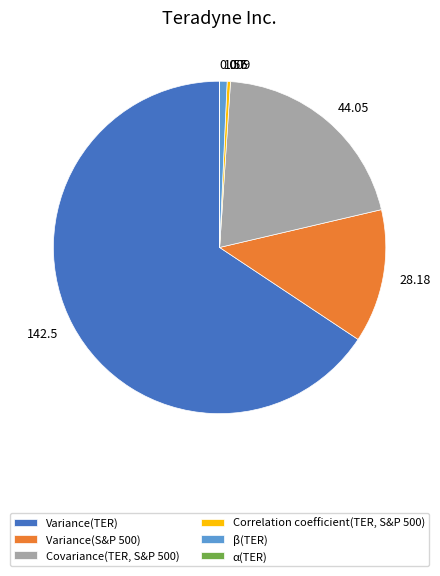

Do 142.5 and 0.7 together represent more than half of the pie?

Yes